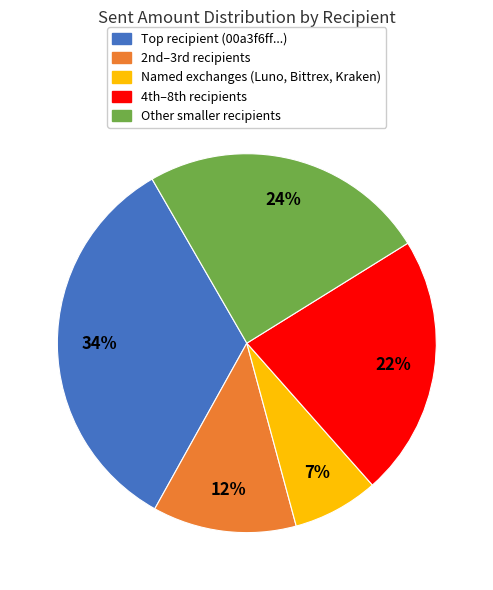

To the nearest percent, what portion does Other smaller recipients represent?

24%